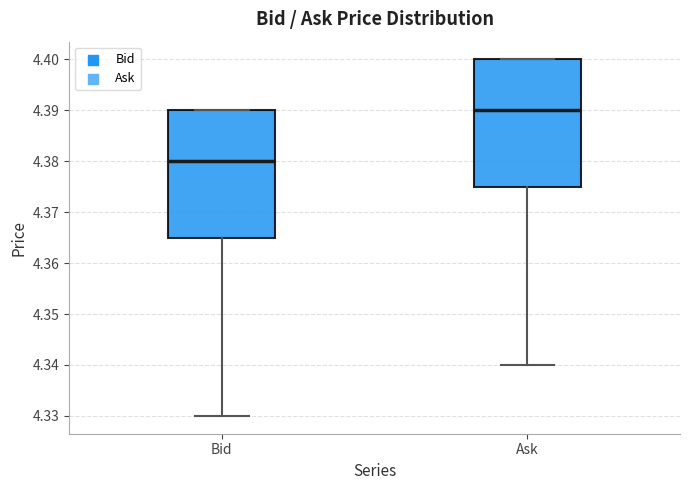

Reading left to right, read every box against the y-axis: the position of its median line, the range the box covers, and the ends of its whiskers. The values are not printed on the chart, so give them approximately, as read against the axis.

Bid: median 4.380, box 4.365 to 4.390, whiskers 4.330 to 4.390
Ask: median 4.390, box 4.375 to 4.400, whiskers 4.340 to 4.400